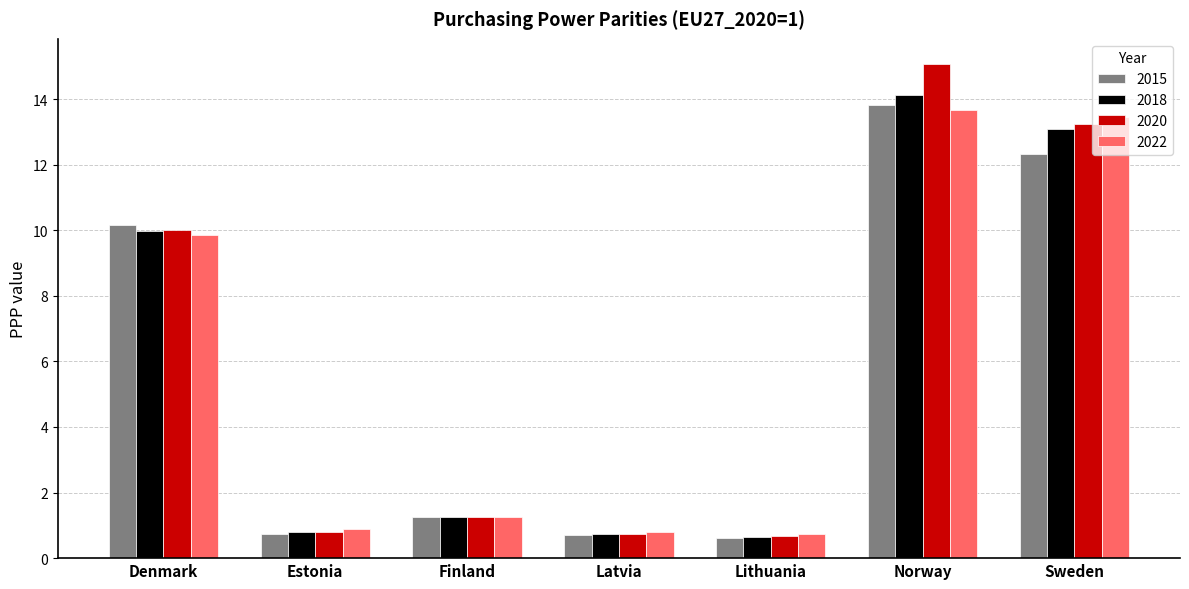

Is the value of 2022 at Estonia greater than the value of 2020 at Norway?

No